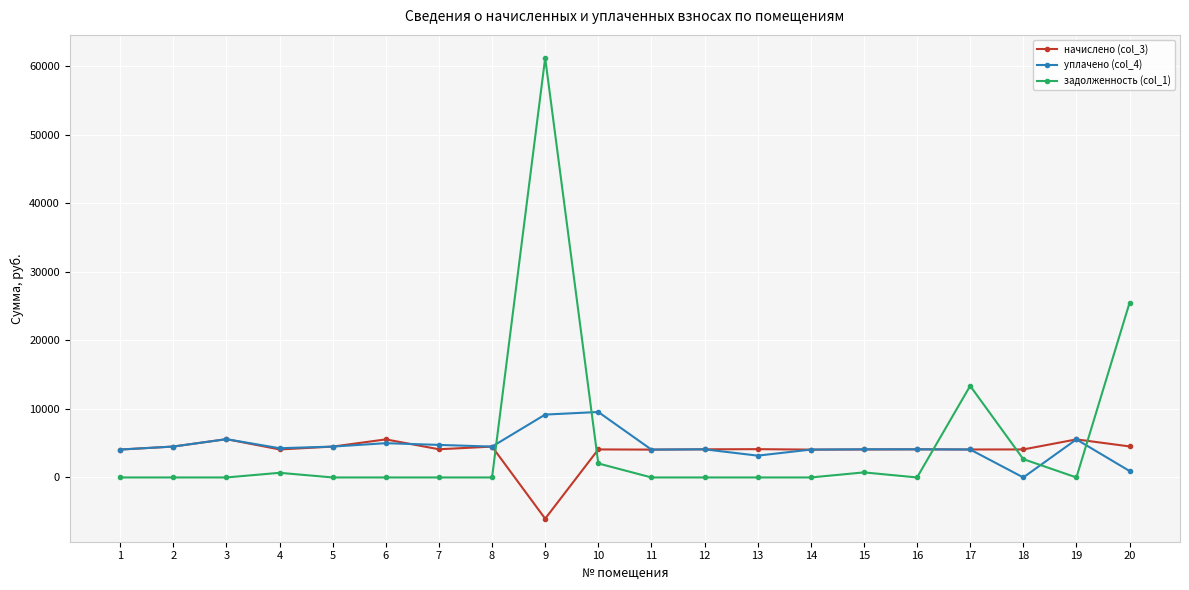

Which series has the largest range (max minus min)?

задолженность (col_1)